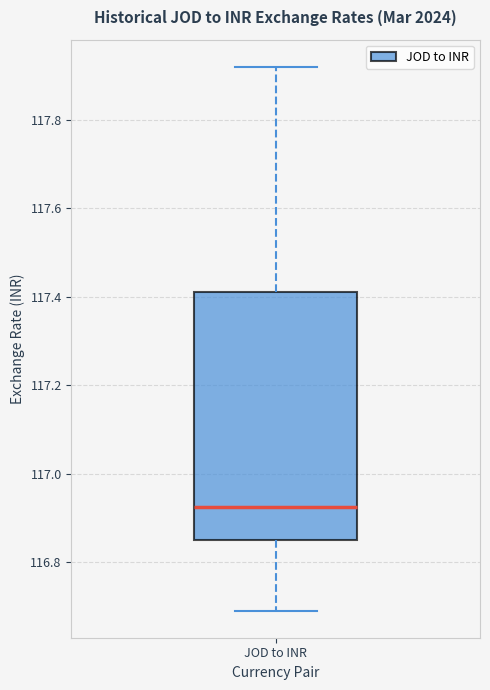

Transcribe this box plot: give where the median line is, the range the box spans, and where the two whiskers end, as read against the y-axis. The values are not printed on the chart, so give them approximately, as read against the axis.

median 116.92, box 116.86 to 117.42, whiskers 116.70 to 117.92